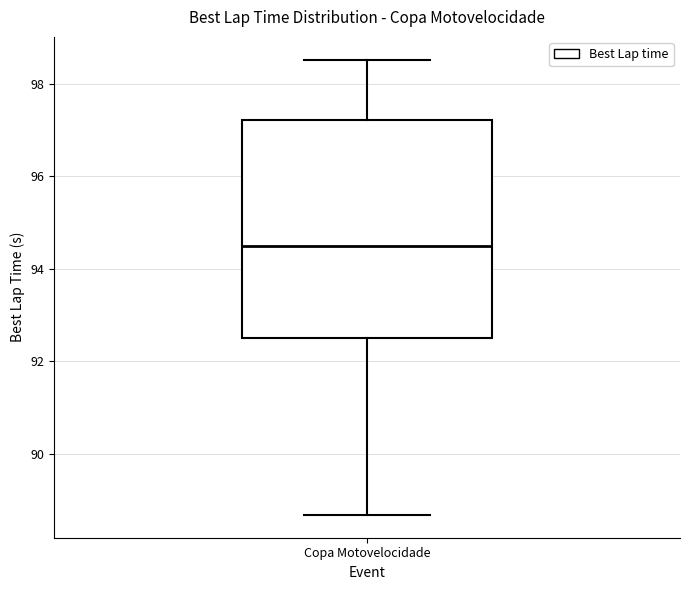

Where does the median line of the box for Copa Motovelocidade sit on the y-axis? The values are not printed on the chart, so give them approximately, as read against the axis.

94.4